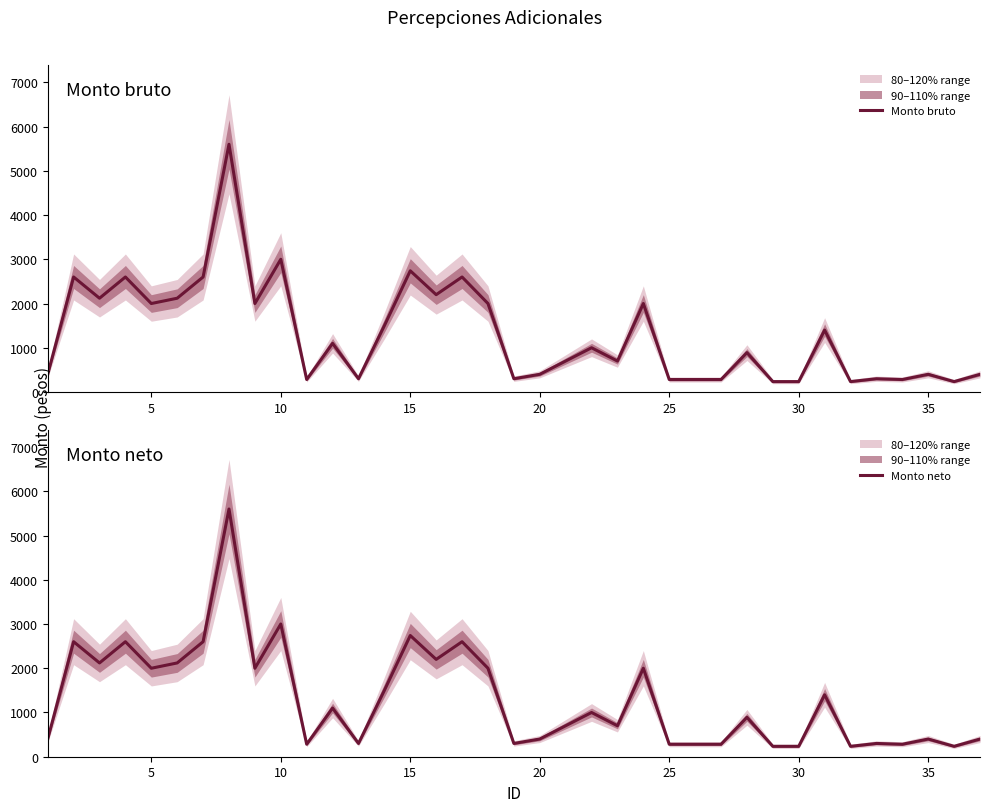

Which series has the largest range (max minus min)?

Monto bruto